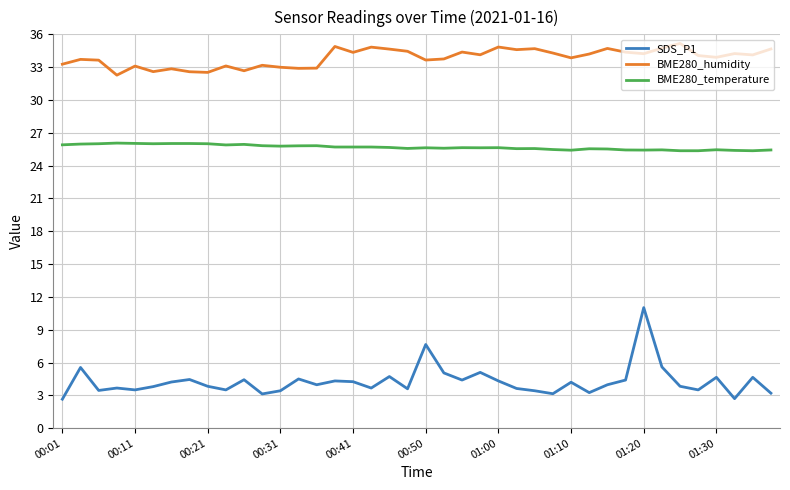

What is the difference between the maximum and minimum values in the BME280_humidity series?

2.9